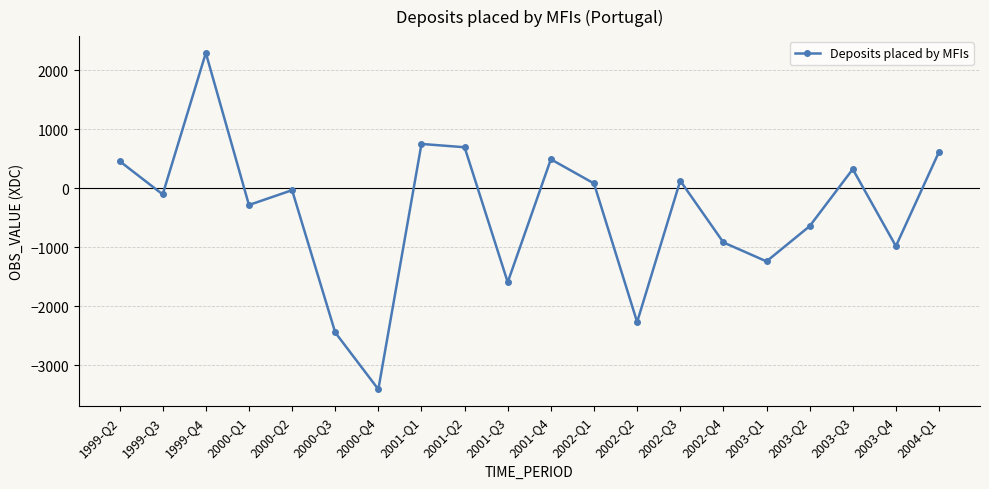

Reading left to right, transcribe all the data shown in this chart.

1999-Q2=462.7	1999-Q3=-102.3	1999-Q4=2296.3	2000-Q1=-281.7	2000-Q2=-30.3	2000-Q3=-2442.5	2000-Q4=-3406.4	2001-Q1=753.5	2001-Q2=697.4	2001-Q3=-1590.8	2001-Q4=493.4	2002-Q1=83.6	2002-Q2=-2265.7	2002-Q3=130.2	2002-Q4=-915.6	2003-Q1=-1237.3	2003-Q2=-640.8	2003-Q3=326.1	2003-Q4=-979.3	2004-Q1=619.0